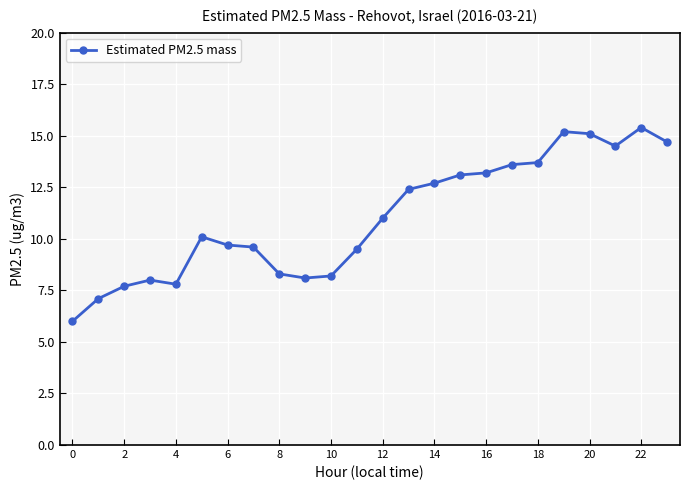

What is the greatest value displayed?

15.4